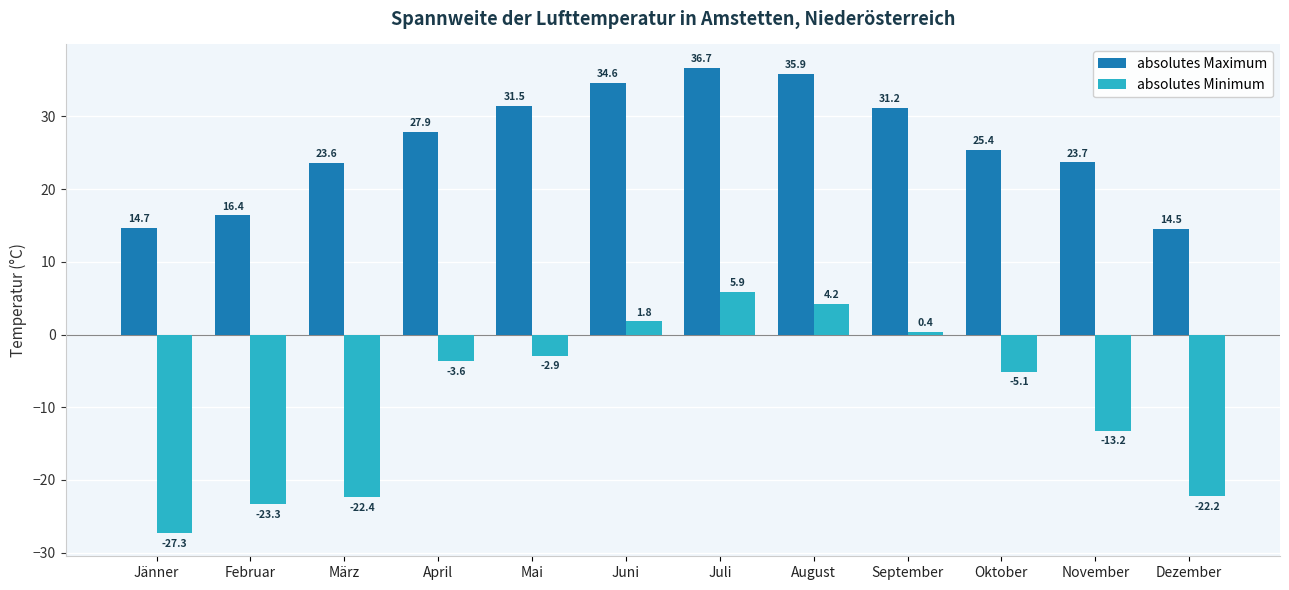

Between April and August, which series saw the biggest shift?

absolutes Maximum